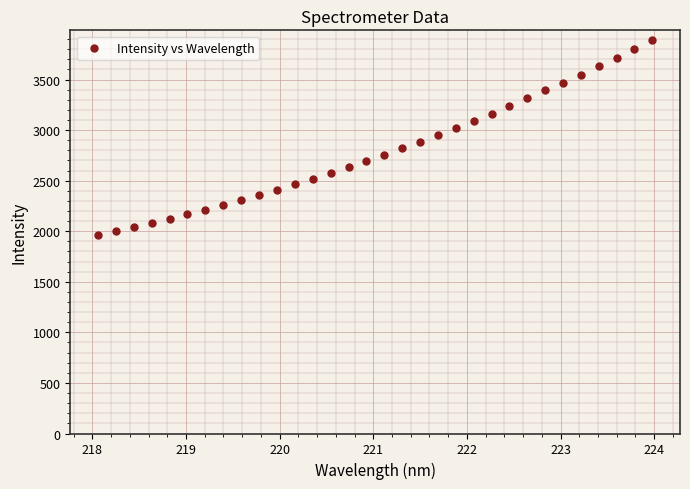

What is the range of X values (max minus min)?

5.9